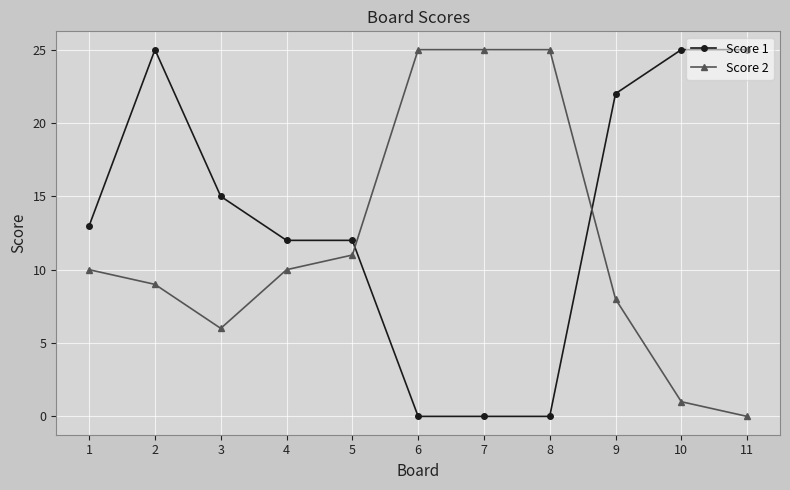

Which series has the largest total across all categories?

Score 1